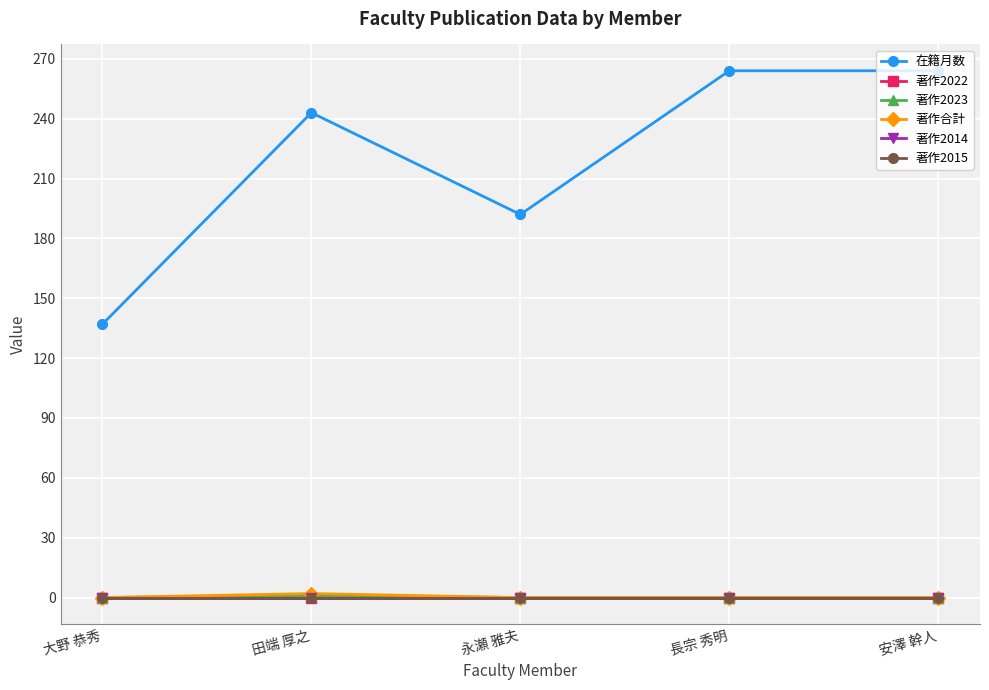

Is this an area chart (filled region under the line)?

No